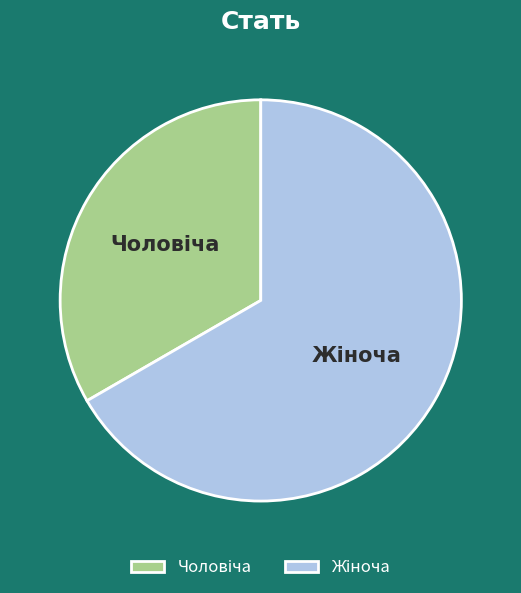

Does any single category account for the majority?

Yes